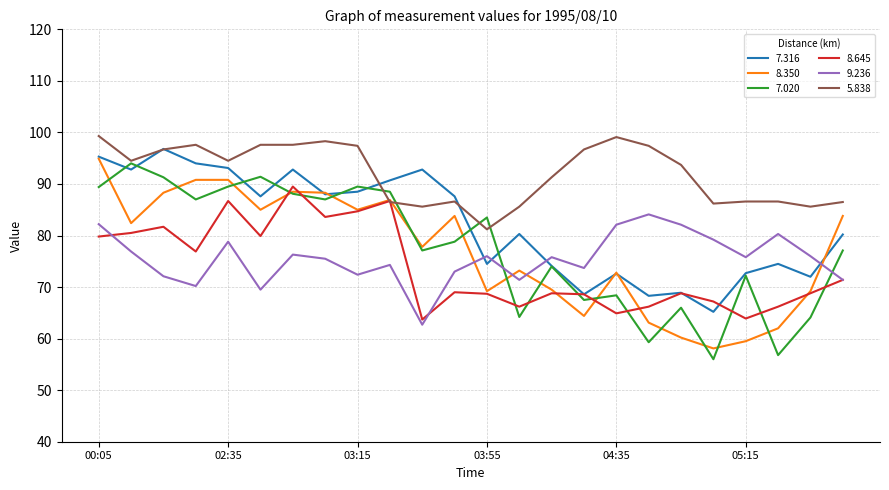

At how many categories does at least one series exceed 90?

16